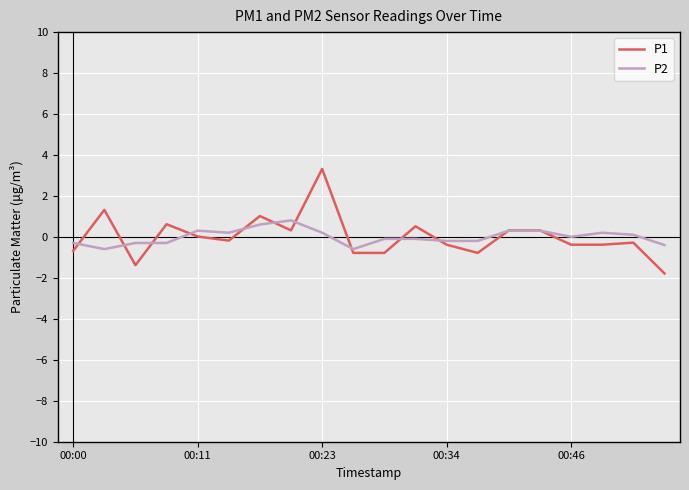

True or false: P2 and P1 cross at least once.

True